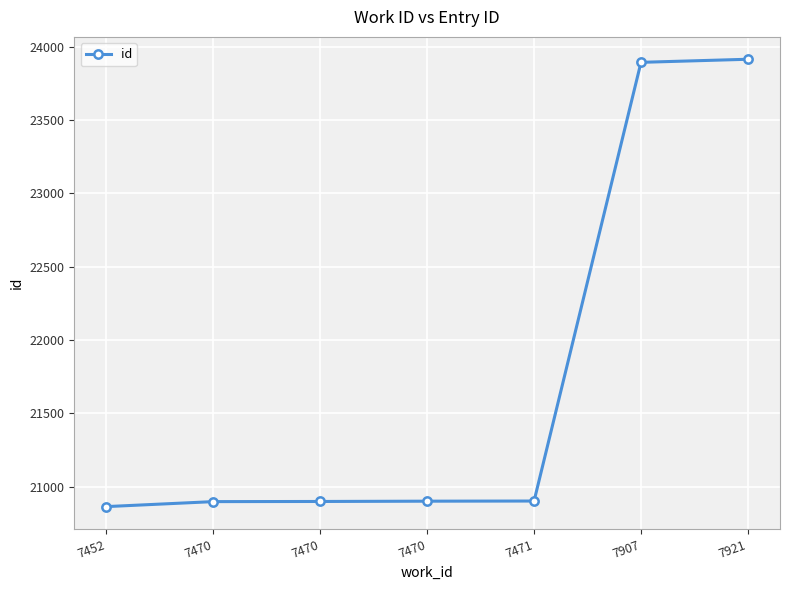

What is the difference between the values at 7907 and 7470?

2992